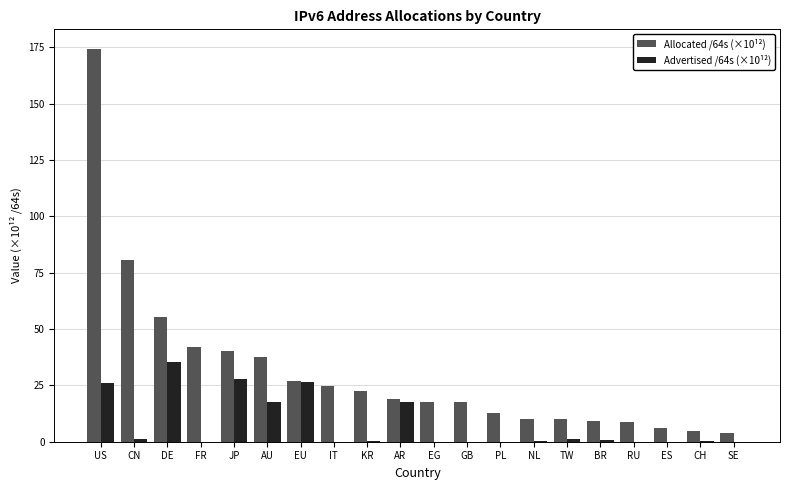

True or false: Allocated /64s (×10¹²) has a value of 55.2 at DE.

True